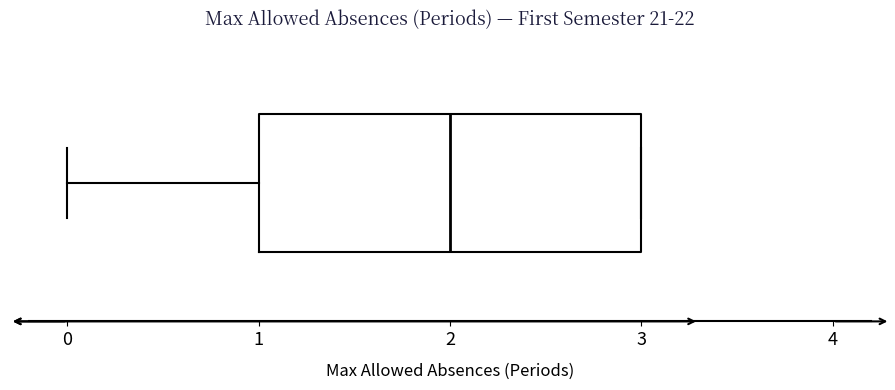

Where does the left whisker of the box end on the x-axis? The values are not printed on the chart, so give them approximately, as read against the axis.

0